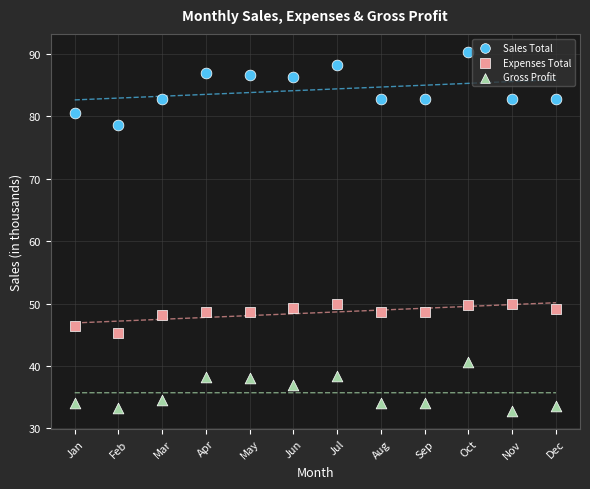

What are all the series names shown in the legend?

Sales Total, Expenses Total, Gross Profit